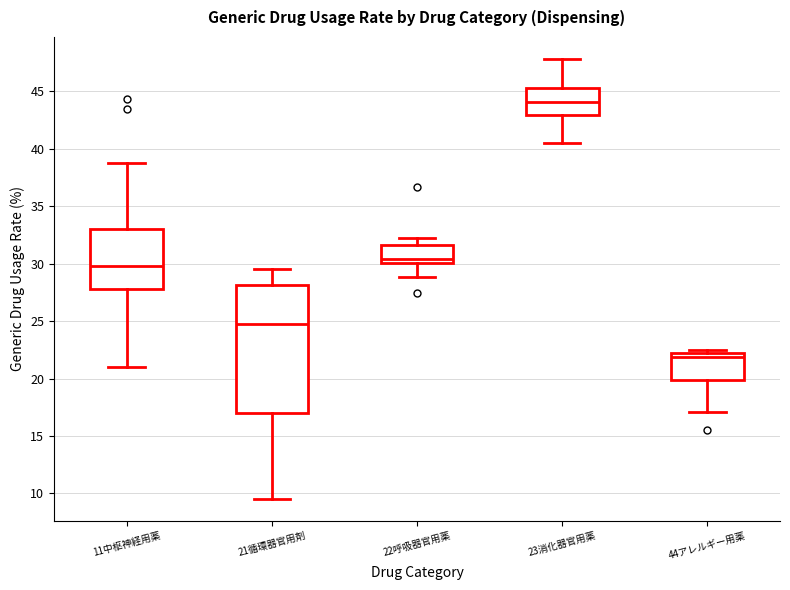

Reading left to right, read every box against the y-axis: the position of its median line, the range the box covers, and the ends of its whiskers. The values are not printed on the chart, so give them approximately, as read against the axis.

11中枢神経用薬: median 30.0, box 28.0 to 33.0, whiskers 21.0 to 38.5
21循環器官用剤: median 24.5, box 17.0 to 28.0, whiskers 9.5 to 29.5
22呼吸器官用薬: median 30.5, box 30.0 to 31.5, whiskers 29.0 to 32.5
23消化器官用薬: median 44.0, box 43.0 to 45.5, whiskers 40.5 to 48.0
44アレルギー用薬: median 22.0 (just below the box's upper edge), box 20.0 to 22.0, whiskers 17.0 to 22.5